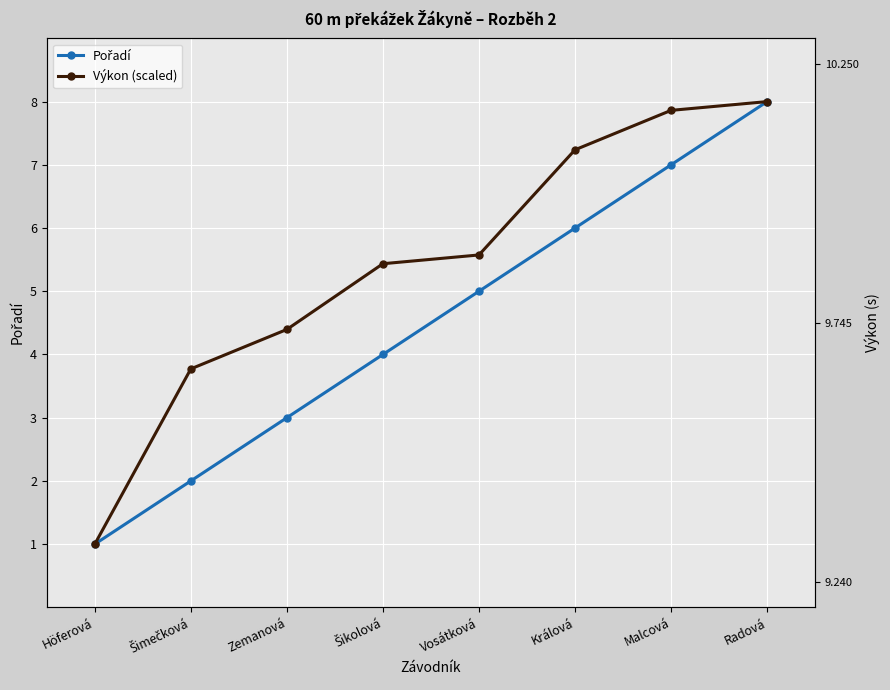

Which series has the largest range (max minus min)?

Pořadí